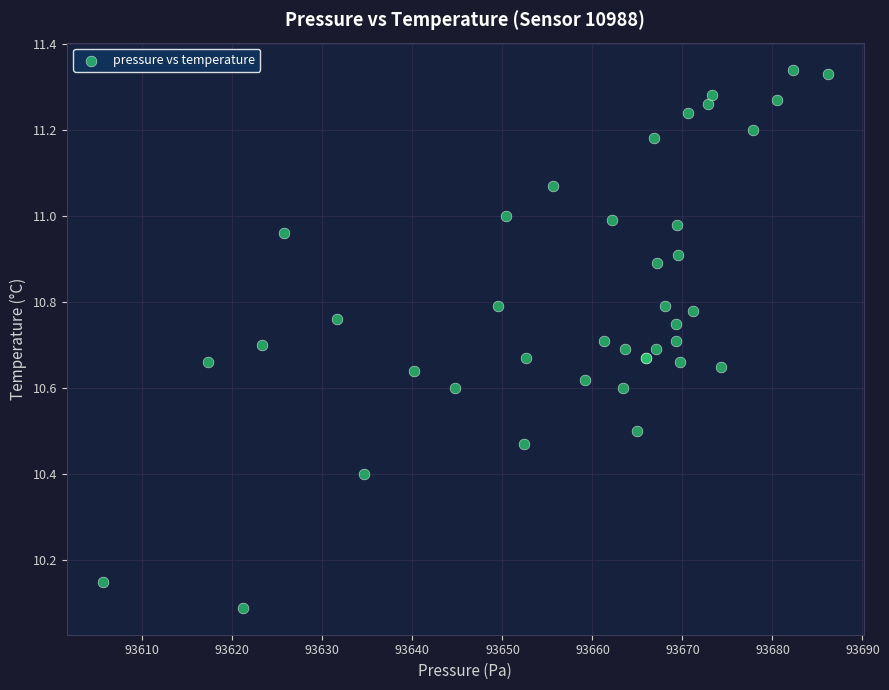

What Y value in the scatter plot is closest to 10?

10.1